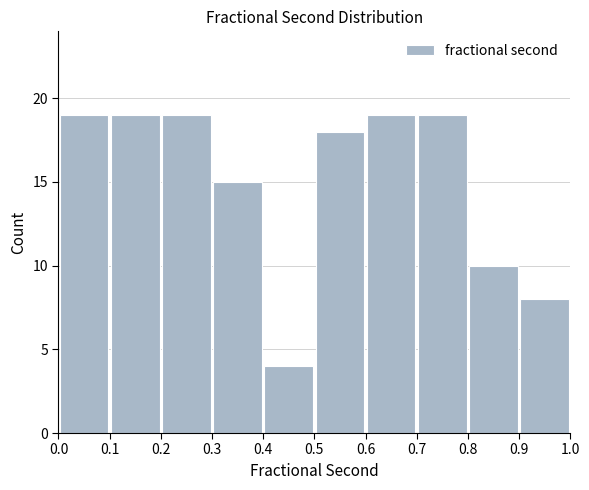

What is the height of the bar covering 0.7 to 0.8 on the x-axis? The values are not printed on the chart, so give them approximately, as read against the axis.

19